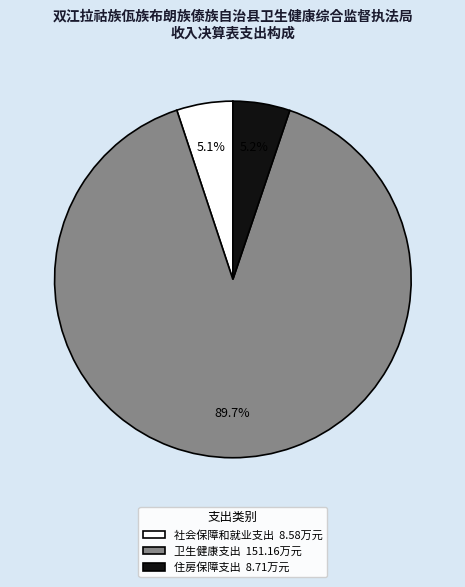

True or false: 住房保障支出 accounts for 1% of the total.

False